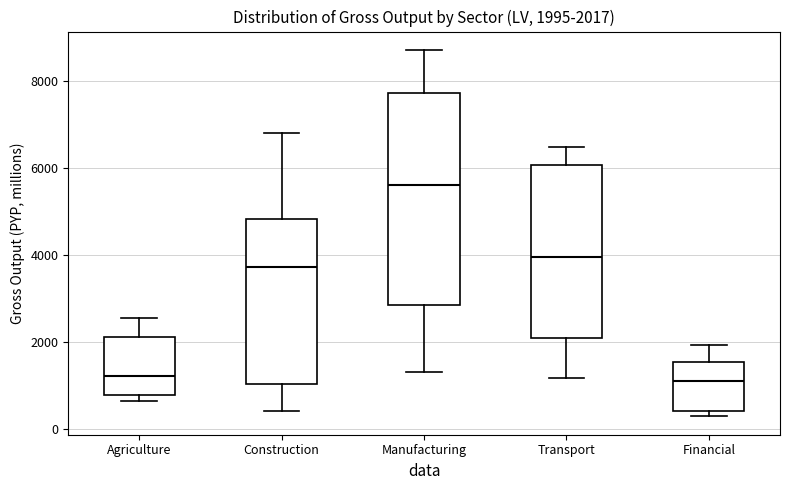

Comparing the boxes themselves (not the whiskers), which one is the tallest?

Manufacturing